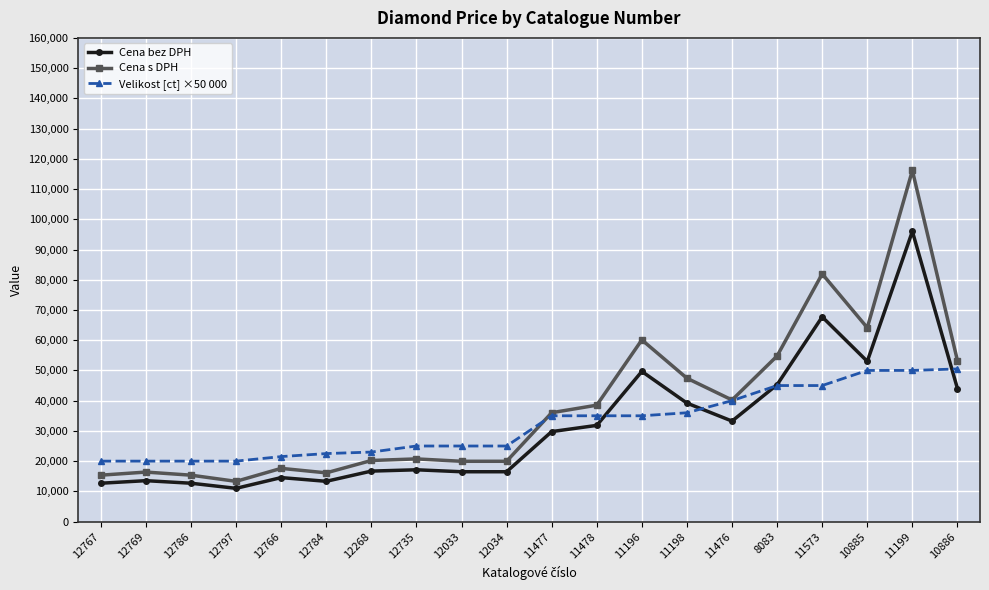

Which category has the lowest value across all series?

12797